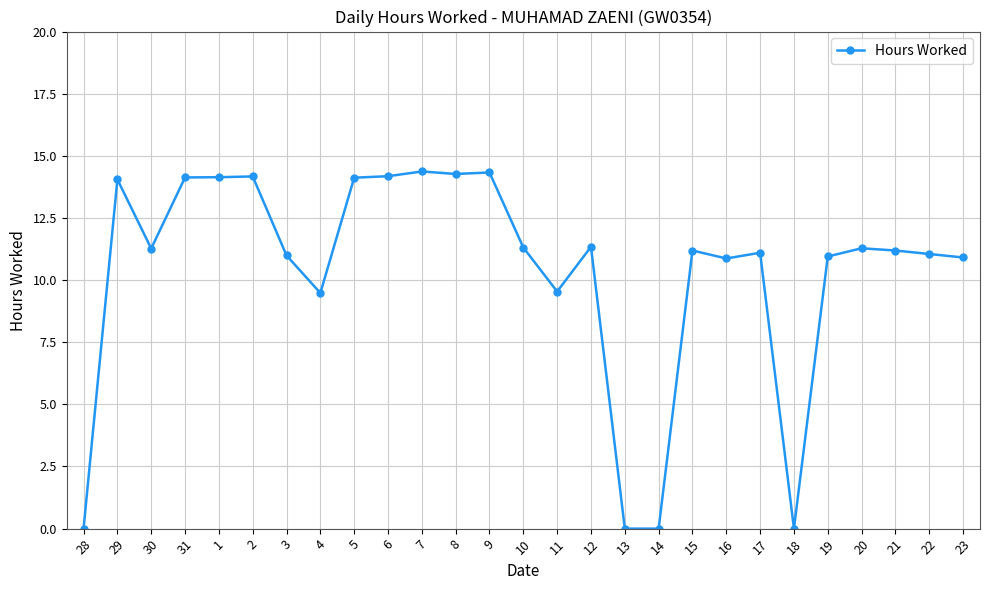

Which has a higher value, 8 or 23?

8